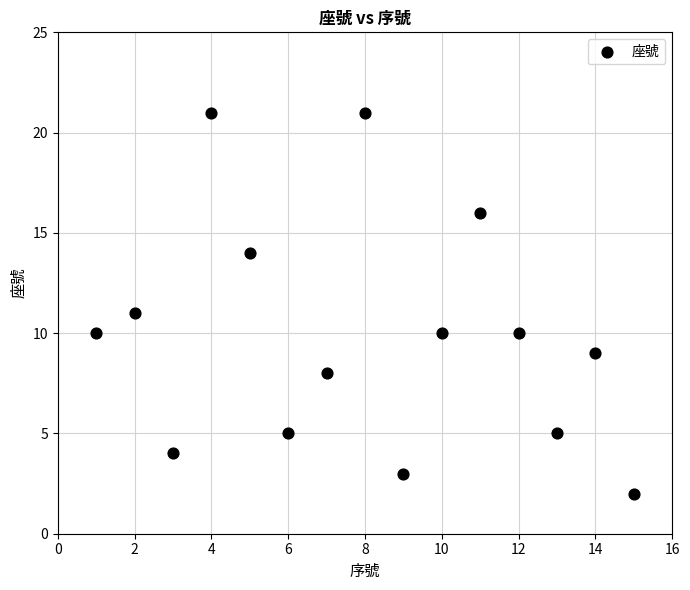

What is the range of Y values (max minus min)?

19